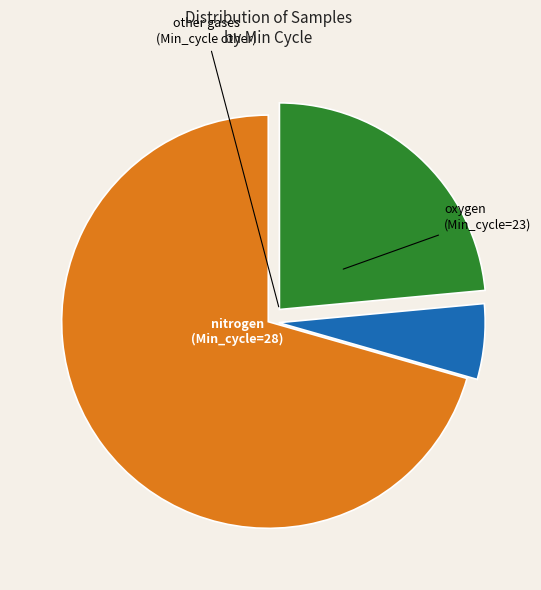

Does any single category account for the majority?

Yes